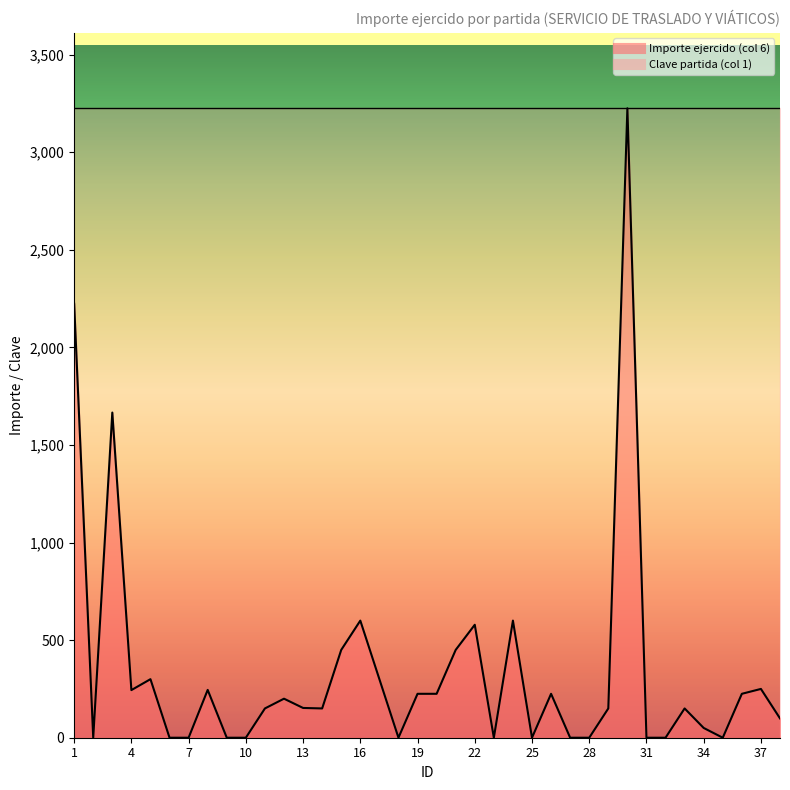

How many lines are shown in the chart?

1